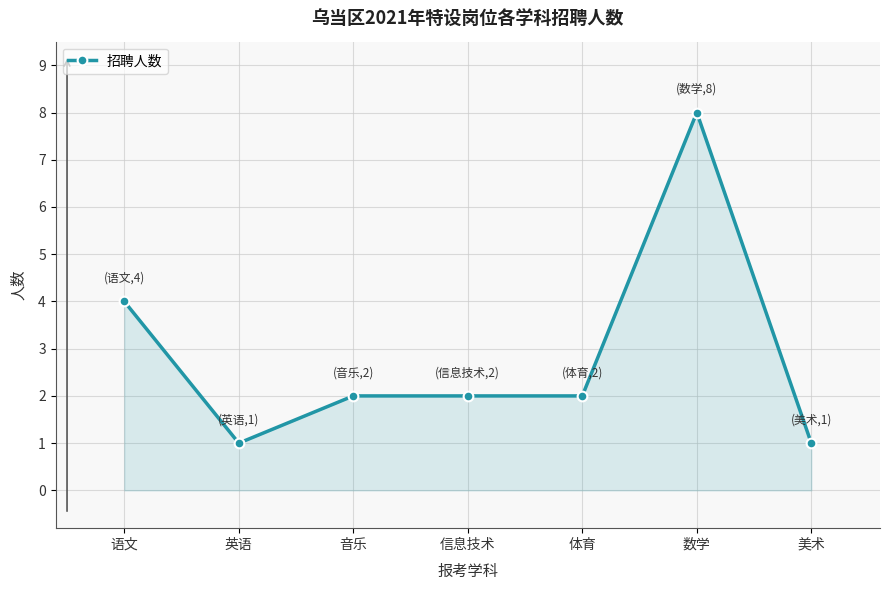

Which has a higher value, 数学 or 音乐?

数学